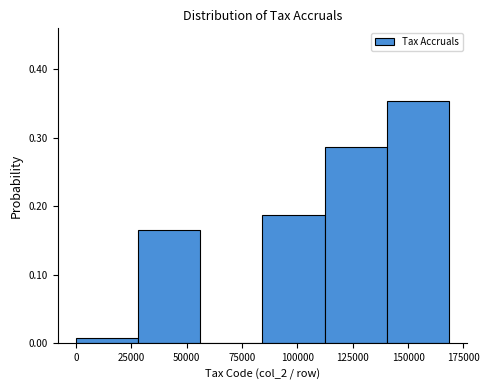

Reading left to right, transcribe this chart: for each bar, give the range it covers on the x-axis and its height. Neither the bar edges nor the heights are printed on the chart, so give them approximately, as read against the axes.

0 to 30000: under 0.01
30000 to 55000: 0.17
55000 to 85000: 0
85000 to 110000: 0.19
110000 to 140000: 0.29
140000 to 170000: 0.35